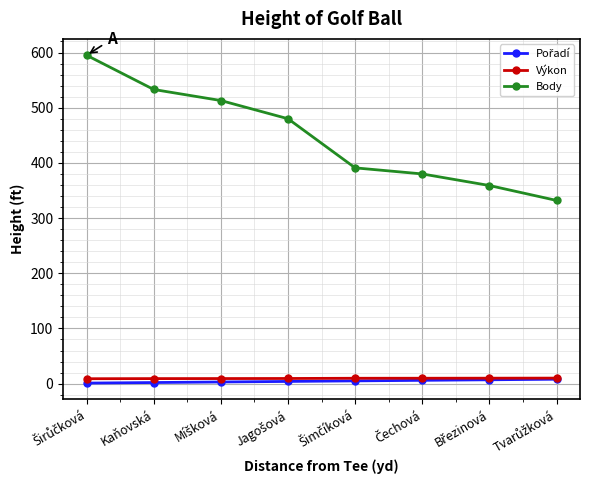

Where does the Výkon series first go above 9?

Kaňovská